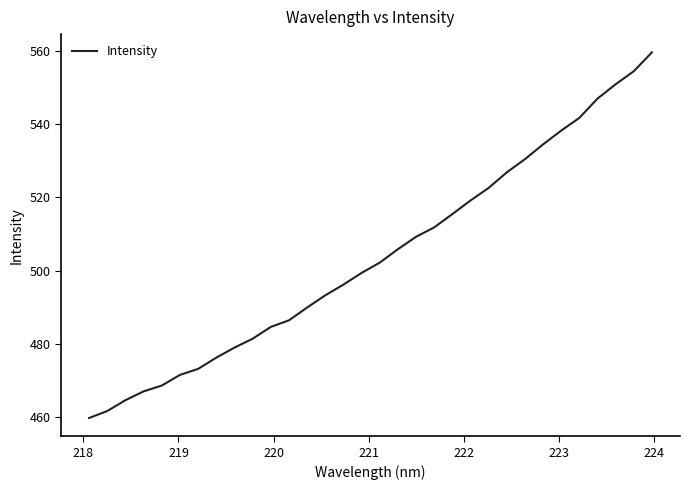

What is the minimum value shown in the chart?

459.8